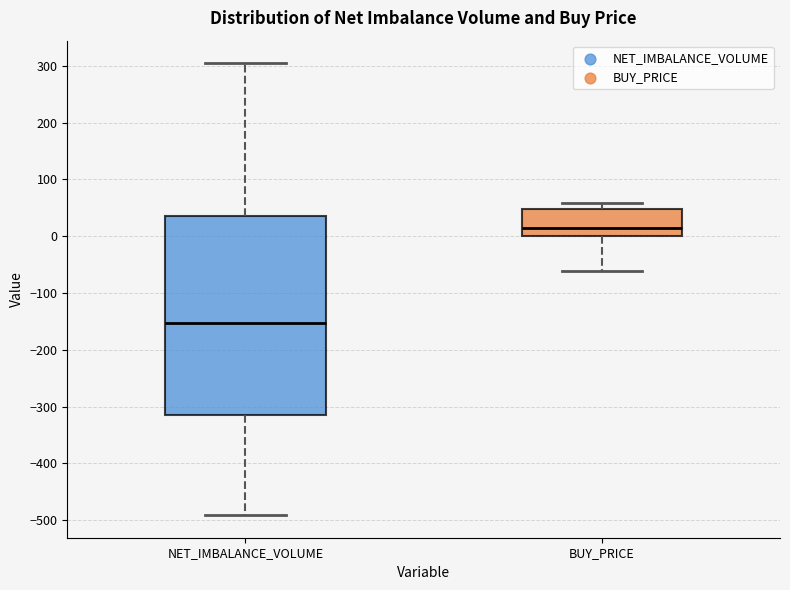

Reading left to right, transcribe this box plot: for each box, give where its median line is, the range the box spans, and where its two whiskers end, as read against the y-axis. The values are not printed on the chart, so give them approximately, as read against the axis.

NET_IMBALANCE_VOLUME: median -150, box -310 to 40, whiskers -490 to 300
BUY_PRICE: median 10, box 0 to 50, whiskers -60 to 60